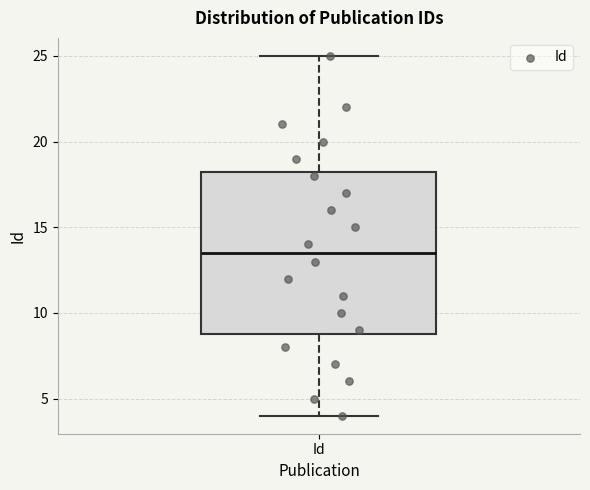

Where is the upper edge of the box for Id on the y-axis? The values are not printed on the chart, so give them approximately, as read against the axis.

18.5